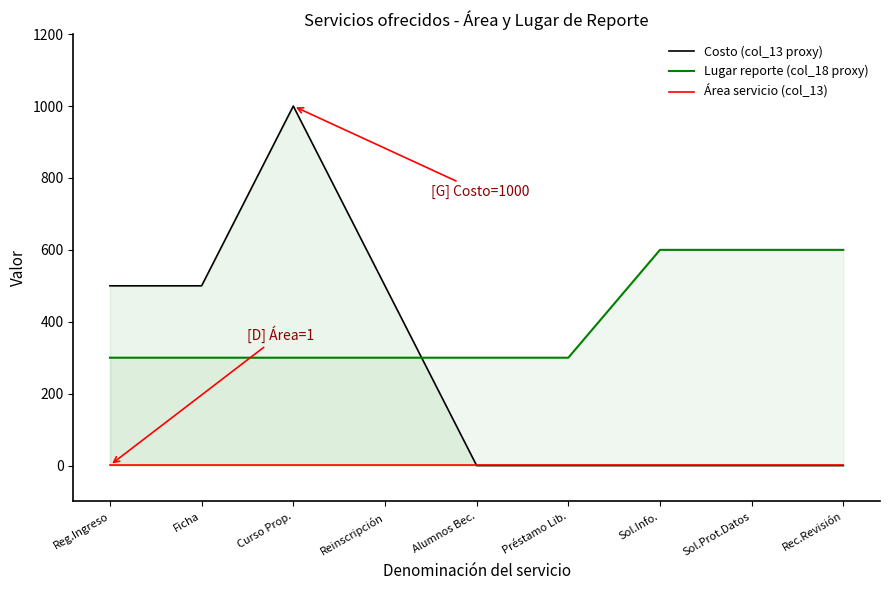

What is the value of the Lugar reporte (col_18 proxy) point at the 7th from the left?

600